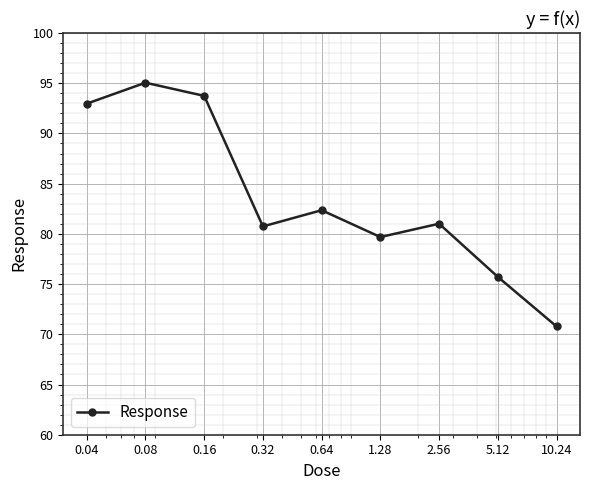

How many series are shown in this chart?

1